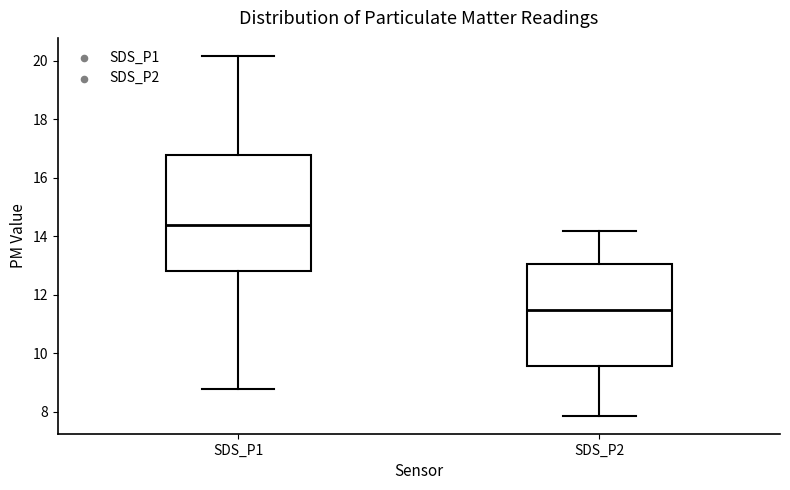

Which box's median line is the lowest?

SDS_P2